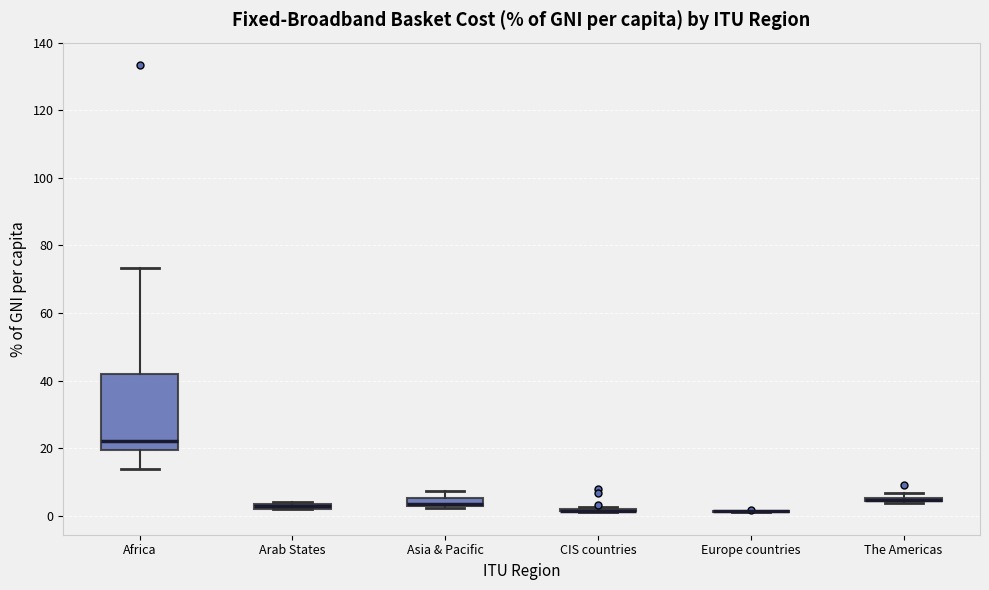

Which box is the tallest, from its lower edge to its upper edge?

Africa